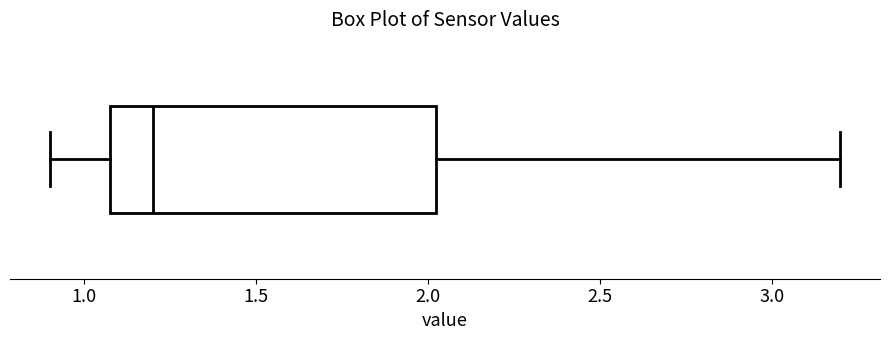

Where does the left whisker of the box end on the x-axis? The values are not printed on the chart, so give them approximately, as read against the axis.

0.90